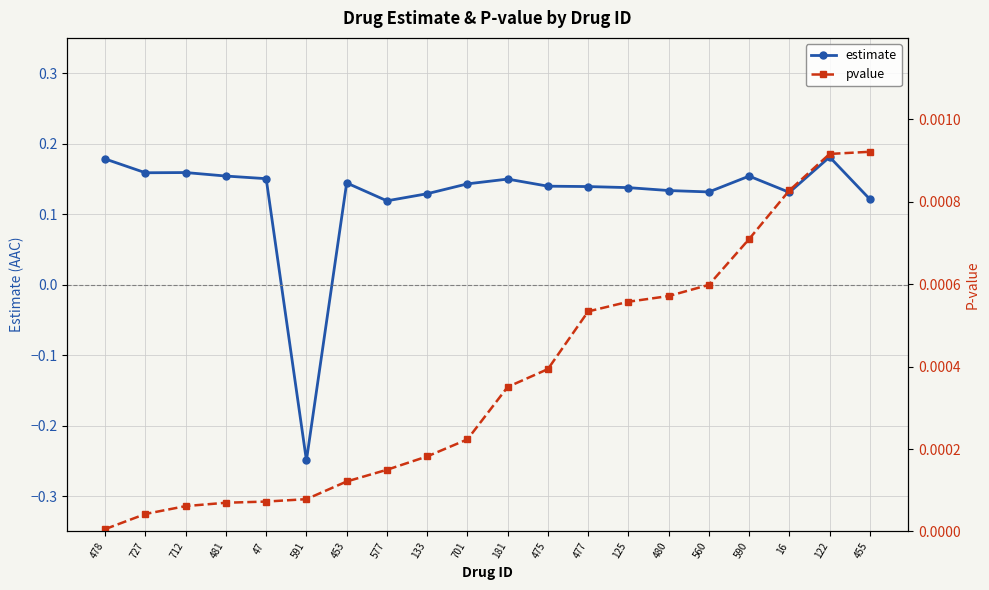

Does the chart display data point markers on the line(s)?

Yes